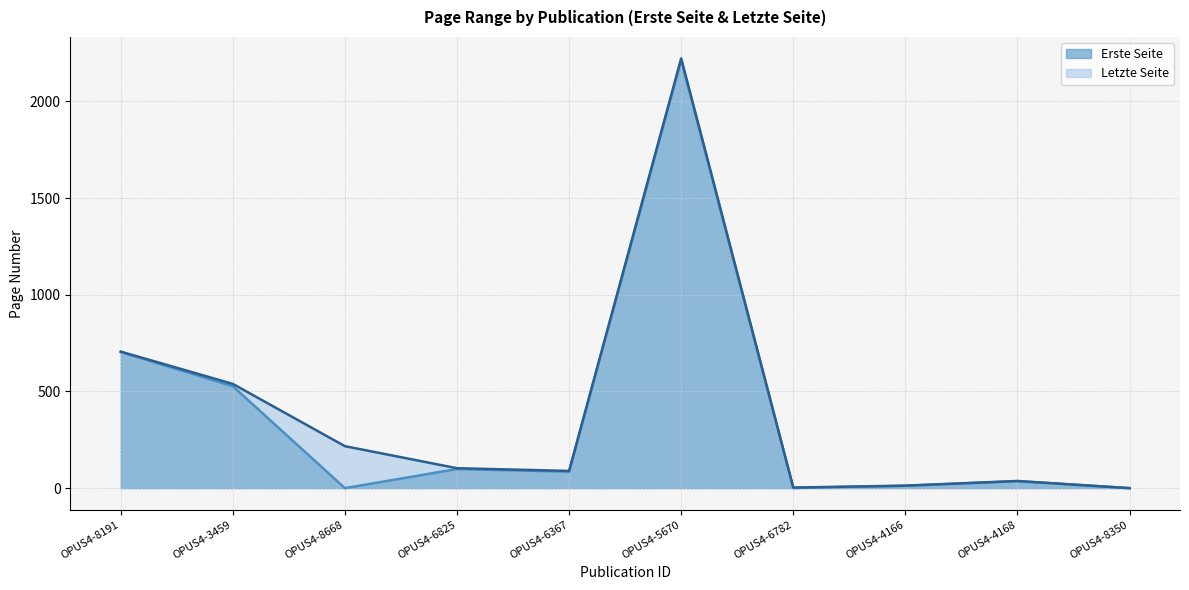

Reading left to right, what are all the values shown in this chart?

Erste Seite: 704	527	0	99	85	2215	1	12	36	0
Letzte Seite: 706	539	217	103	89	2222	3	13	37	0